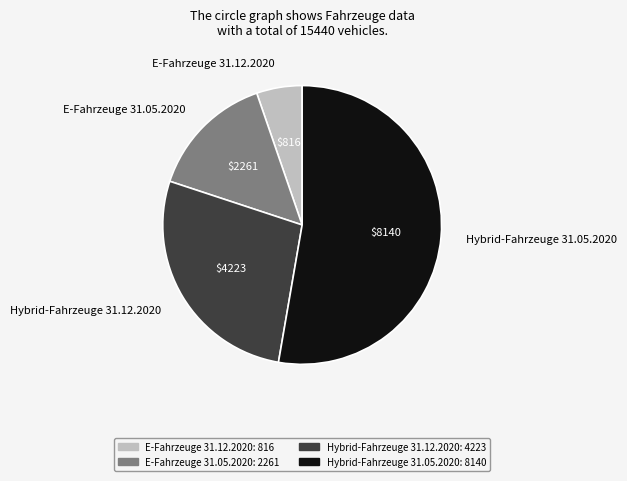

Which has a higher value, E-Fahrzeuge 31.12.2020 or E-Fahrzeuge 31.05.2020?

E-Fahrzeuge 31.05.2020